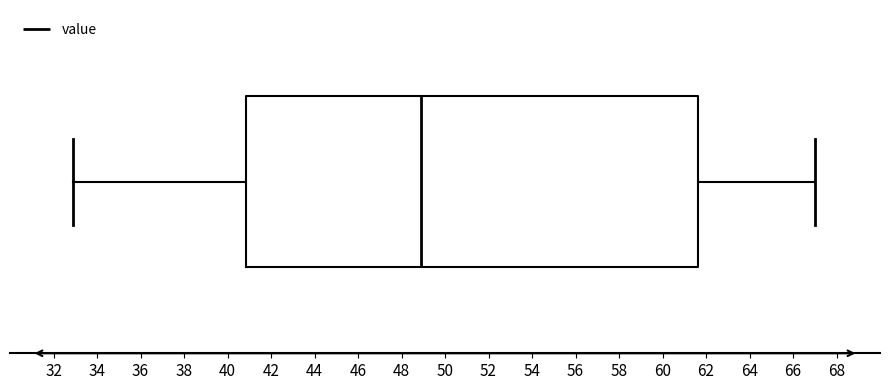

Transcribe this box plot: give where the median line is, the range the box spans, and where the two whiskers end, as read against the x-axis. The values are not printed on the chart, so give them approximately, as read against the axis.

median 48.8, box 40.8 to 61.6, whiskers 32.8 to 67.0